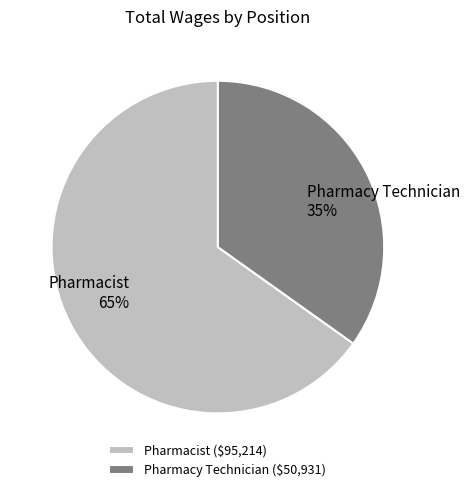

Which category accounts for the majority?

Pharmacist